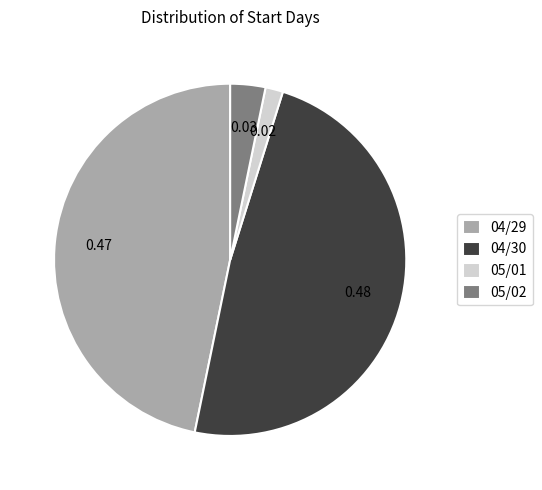

Rank the categories by value from lowest to highest.

05/01, 05/02, 04/29, 04/30